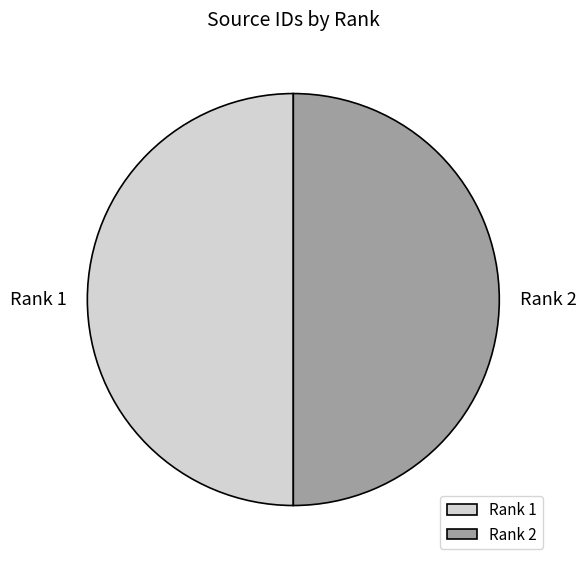

Combined, do Rank 1 and Rank 2 account for over 50%?

Yes